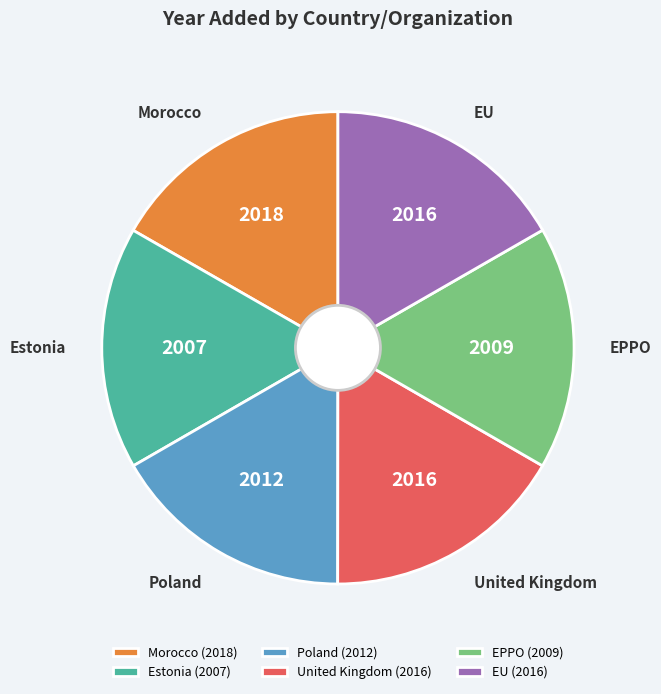

True or false: Morocco accounts for 17% of the total.

True